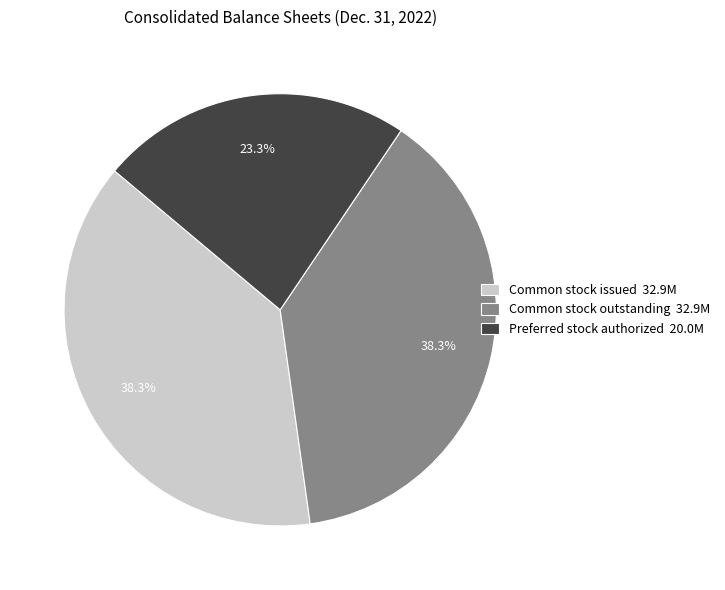

Does any single category account for the majority?

No